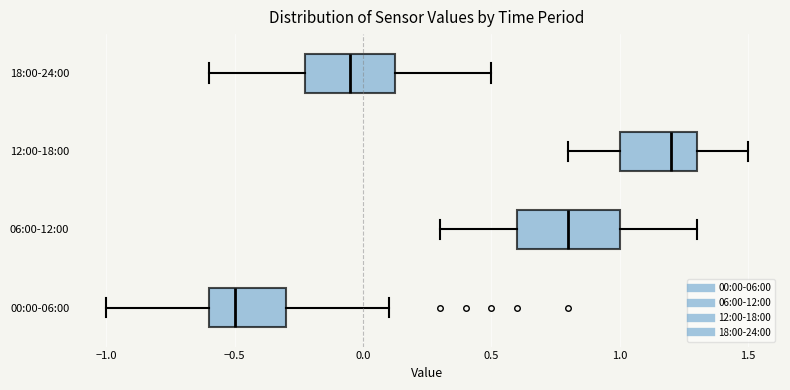

Reading bottom to top, read every box against the x-axis: the position of its median line, the range the box covers, and the ends of its whiskers. The values are not printed on the chart, so give them approximately, as read against the axis.

00:00-06:00: median -0.50, box -0.60 to -0.30, whiskers -1.00 to 0.10
06:00-12:00: median 0.80, box 0.60 to 1.00, whiskers 0.30 to 1.30
12:00-18:00: median 1.20, box 1.00 to 1.30, whiskers 0.80 to 1.50
18:00-24:00: median -0.05, box -0.20 to 0.15, whiskers -0.60 to 0.50